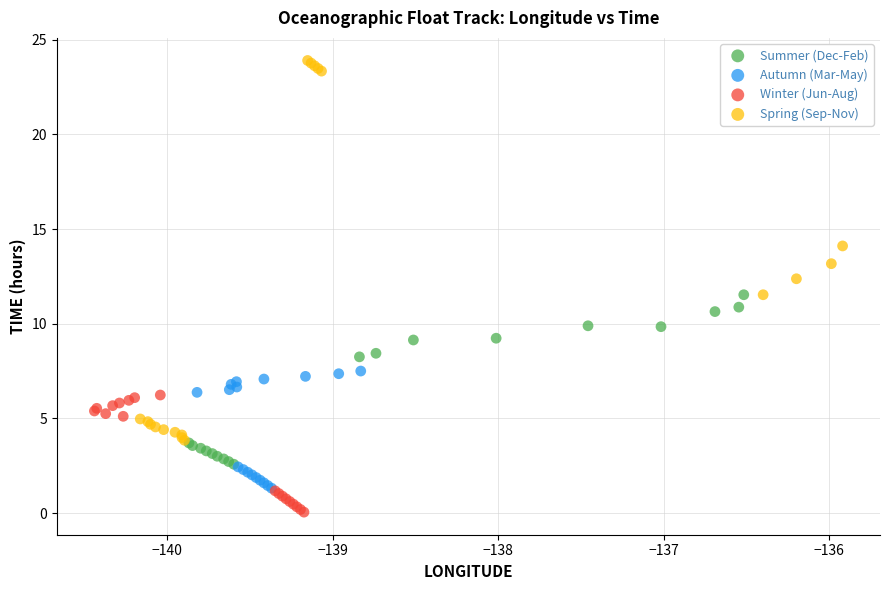

Which series contains the highest Y value?

Spring (Sep-Nov)